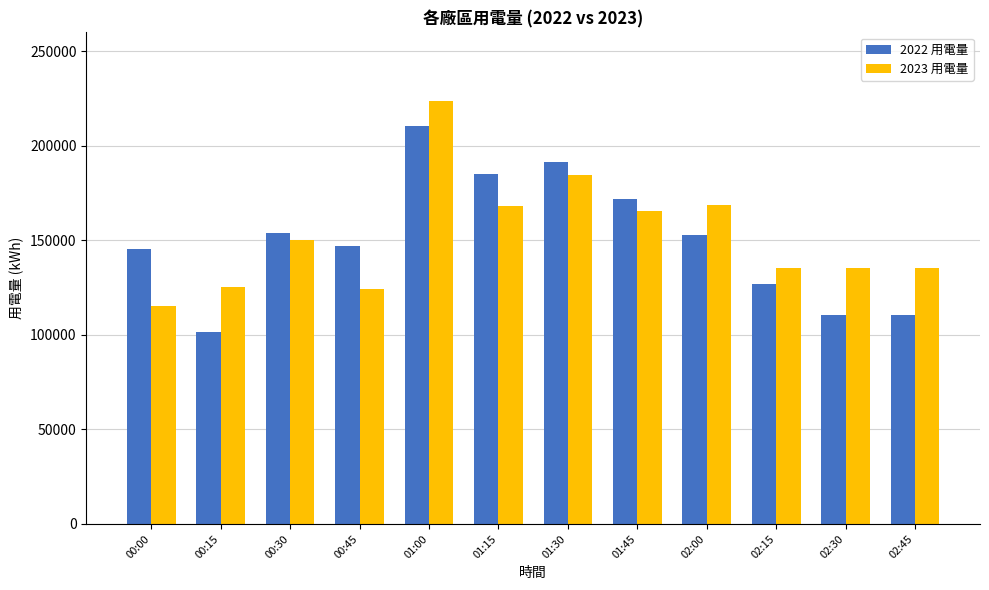

At 01:00, list the series in order from largest to smallest.

2023 用電量, 2022 用電量